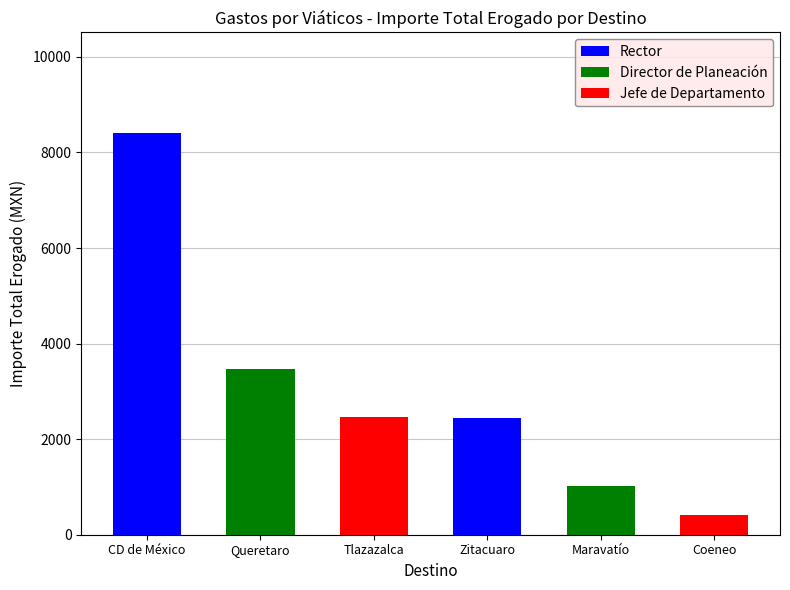

Which label corresponds to the largest value in the chart?

CD de México